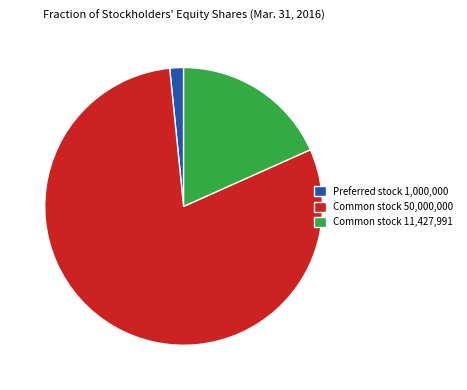

Combined, do Common stock 11,427,991 and Preferred stock 1,000,000 account for over 50%?

No